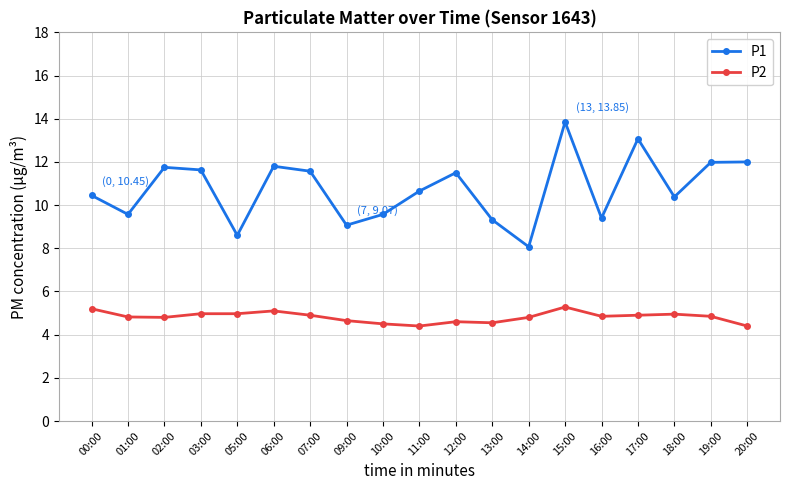

True or false: P1 and P2 cross at least once.

False